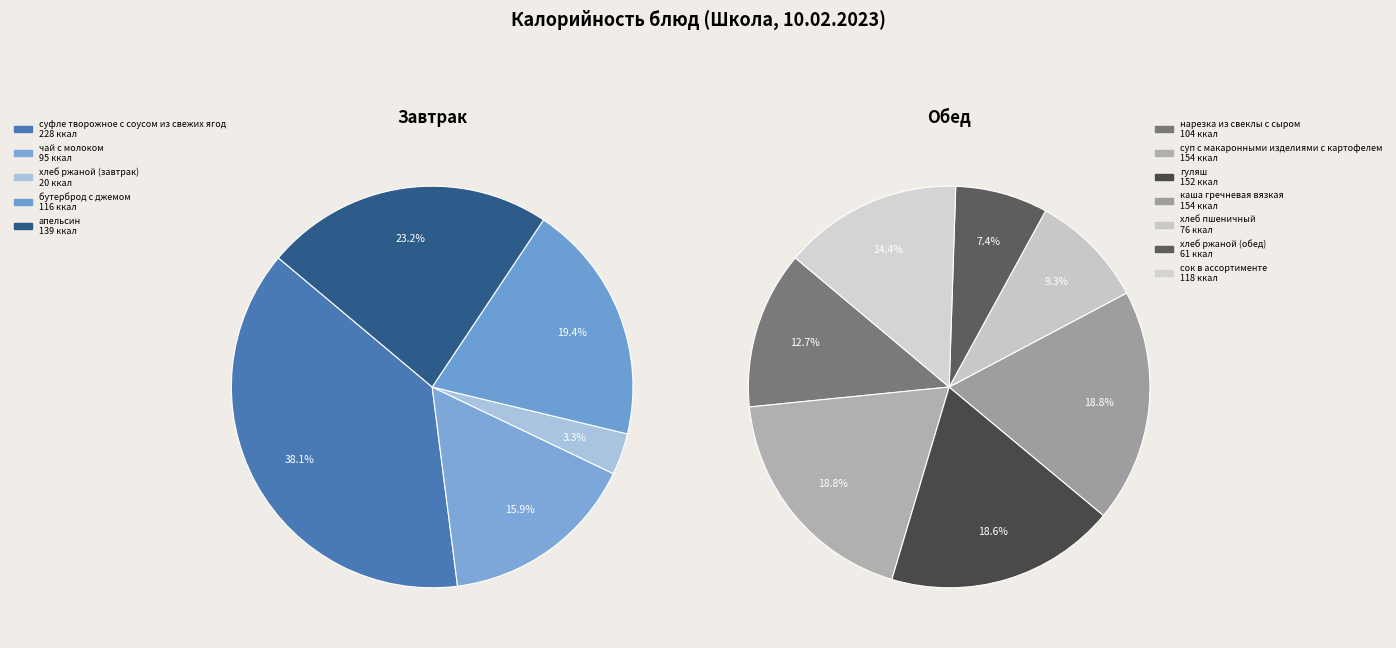

Is the sum of хлеб ржаной (завтрак) and нарезка из свеклы с сыром greater than half?

No